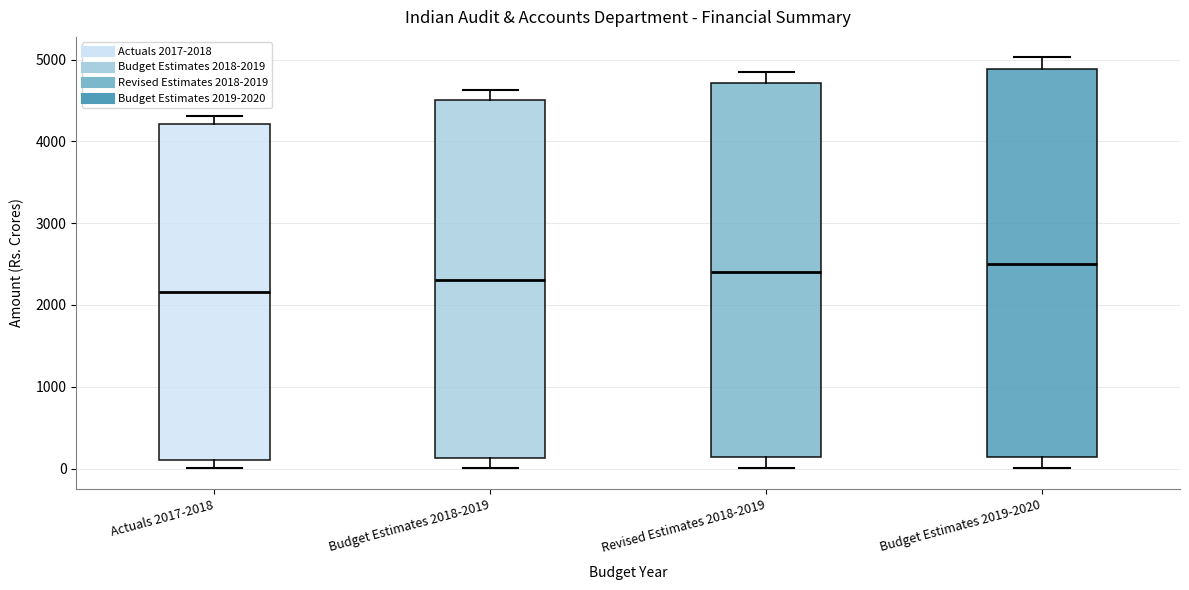

Where does the lower whisker of the box for Budget Estimates 2018-2019 end on the y-axis? The values are not printed on the chart, so give them approximately, as read against the axis.

0